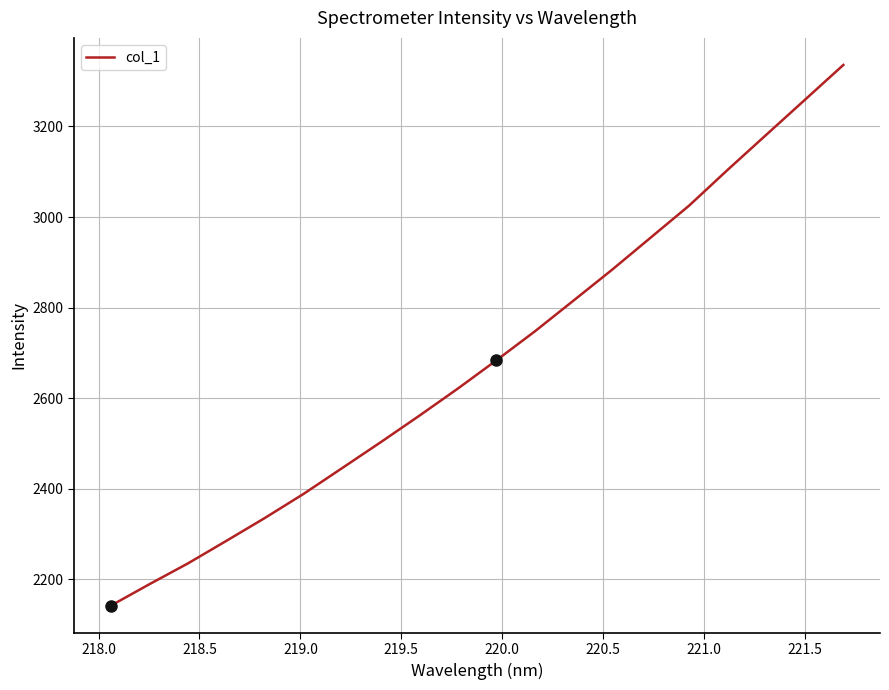

How many lines are shown in the chart?

1